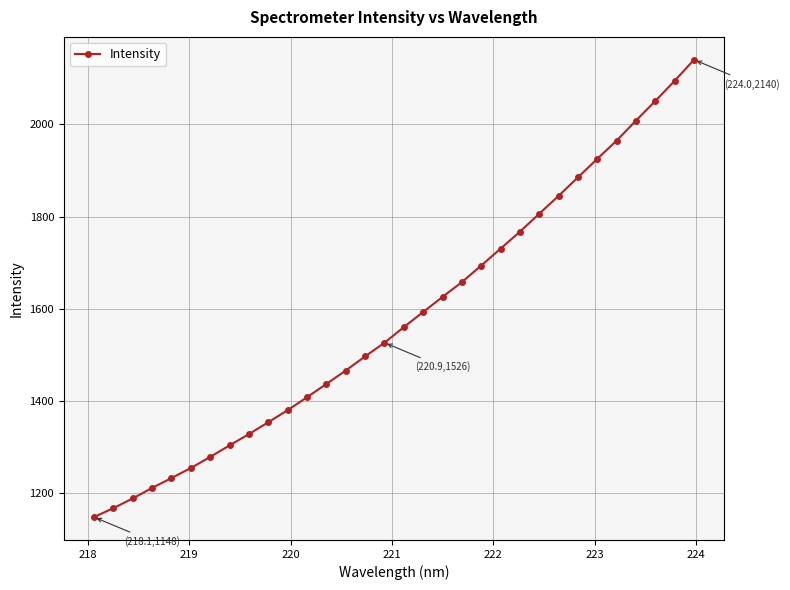

What is the difference between the second highest and second lowest values?

927.6